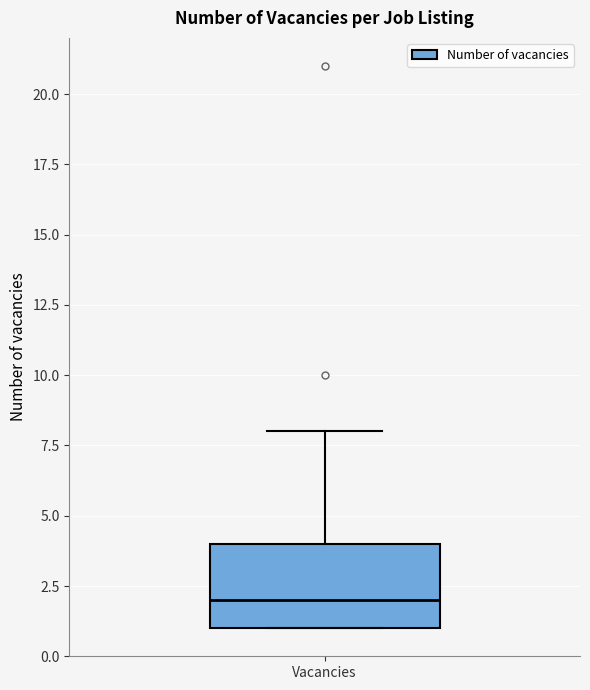

Transcribe this box plot: give where the median line is, the range the box spans, and where the two whiskers end, as read against the y-axis. The values are not printed on the chart, so give them approximately, as read against the axis.

median 2, box 1 to 4, whiskers 1 to 8